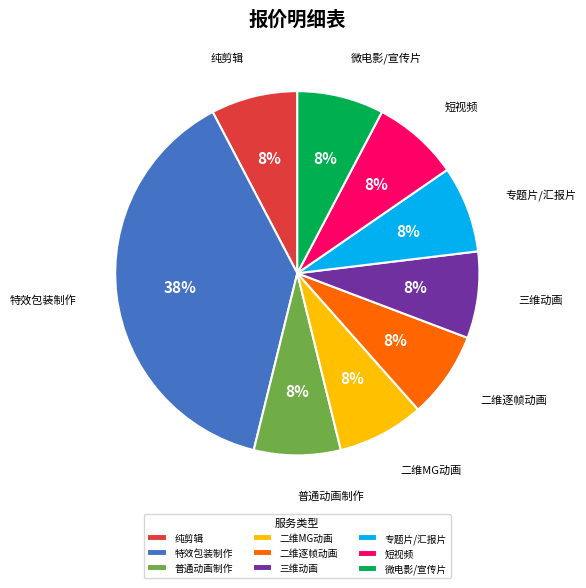

Is it true that 专题片/汇报片 is 1% of the pie?

False